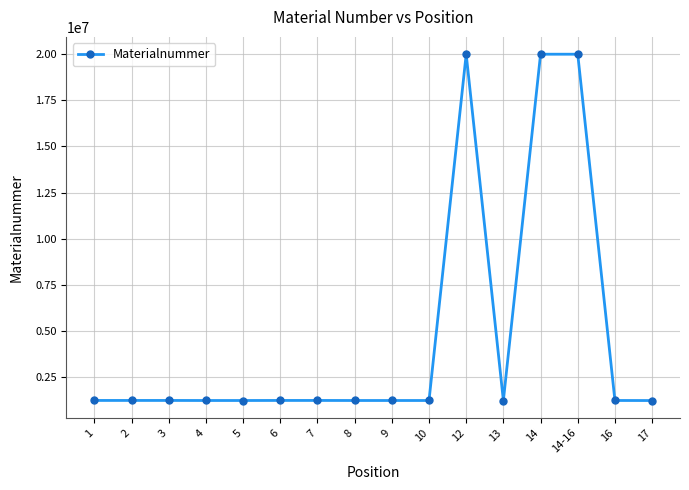

Where is the data nearest to the value 10611576?

3